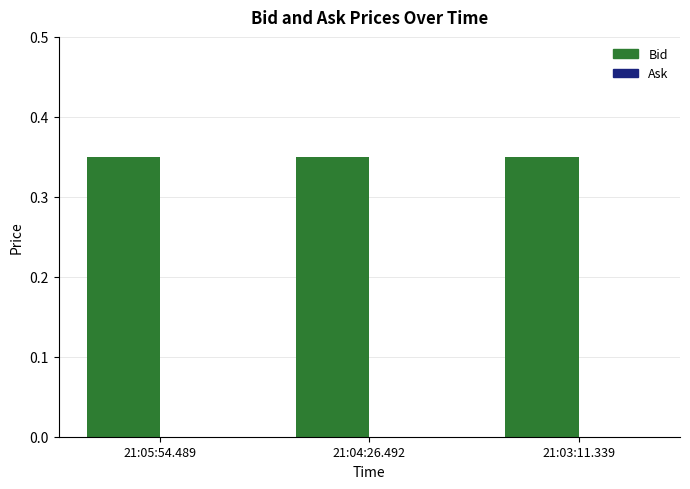

Rank the categories by Bid value from lowest to highest.

21:05:54.489, 21:04:26.492, 21:03:11.339